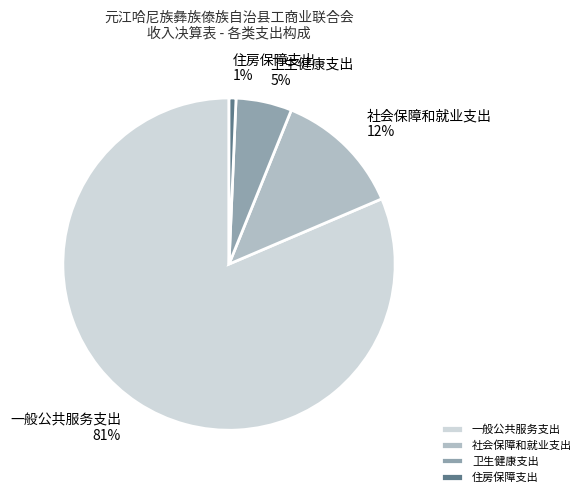

Which category has the smallest portion of the pie?

住房保障支出